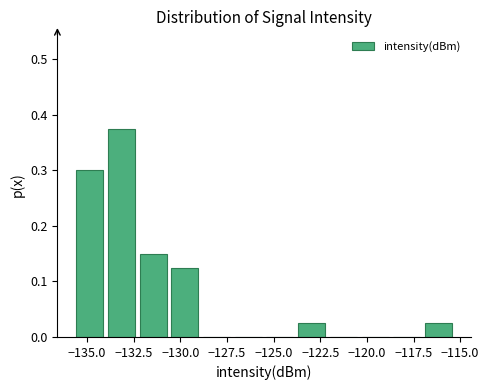

Around what value on the x-axis is the tallest bar? Give the approximate position of its centre, as read against the axis.

-133.0